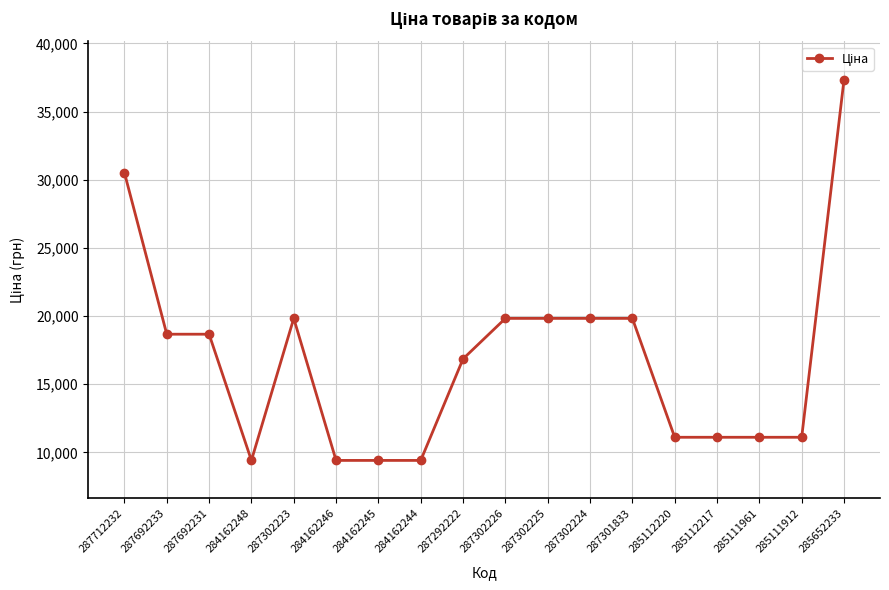

What is the change in value from 287302226 to 285111961?

-8717.5